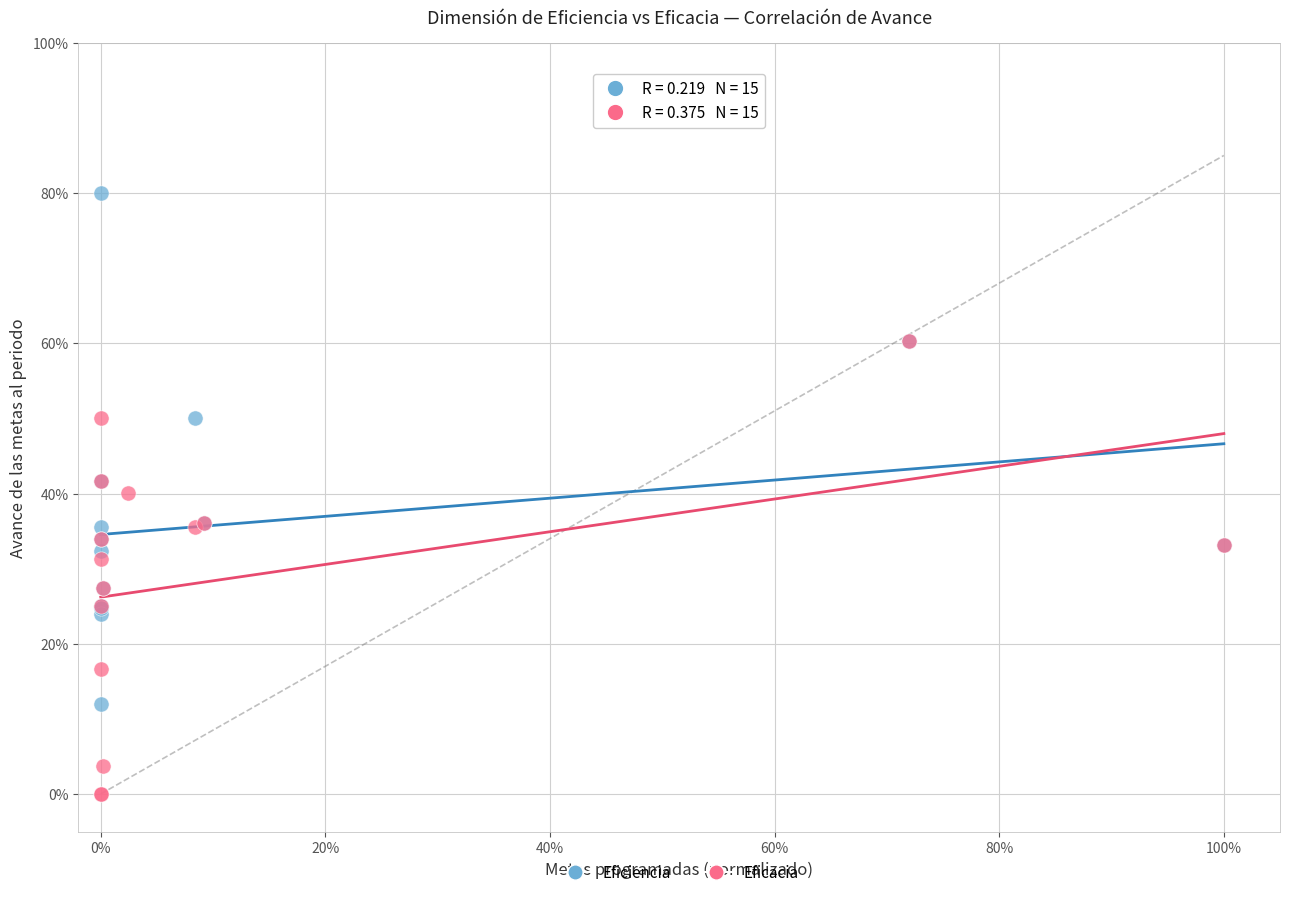

Which series contains the highest Y value?

Eficiencia